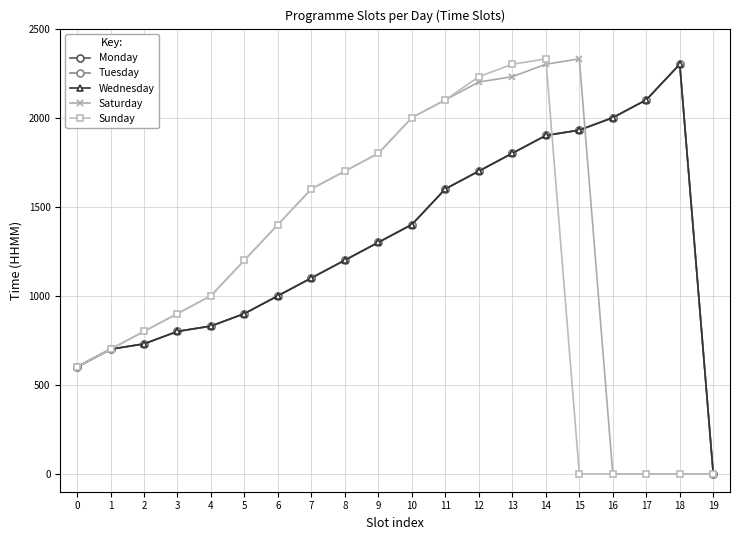

Is the value of Tuesday at 19 greater than the value of Sunday at 14?

No